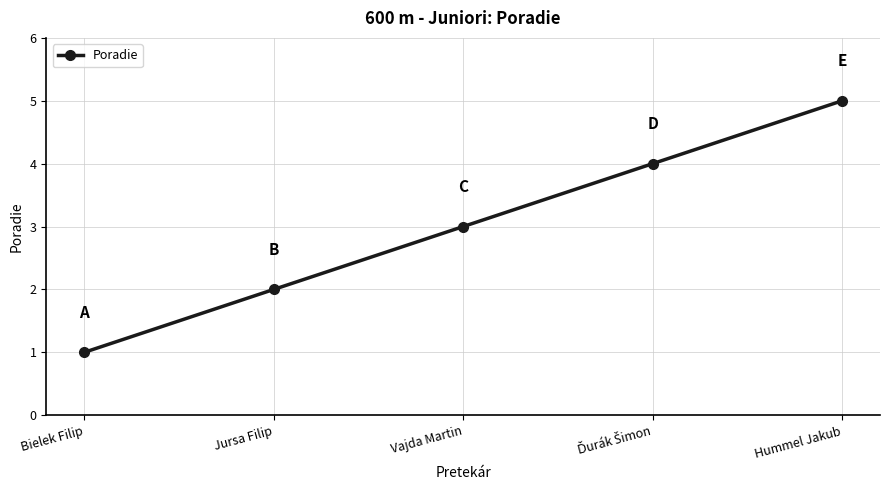

Between Hummel Jakub and Bielek Filip, which is larger?

Hummel Jakub